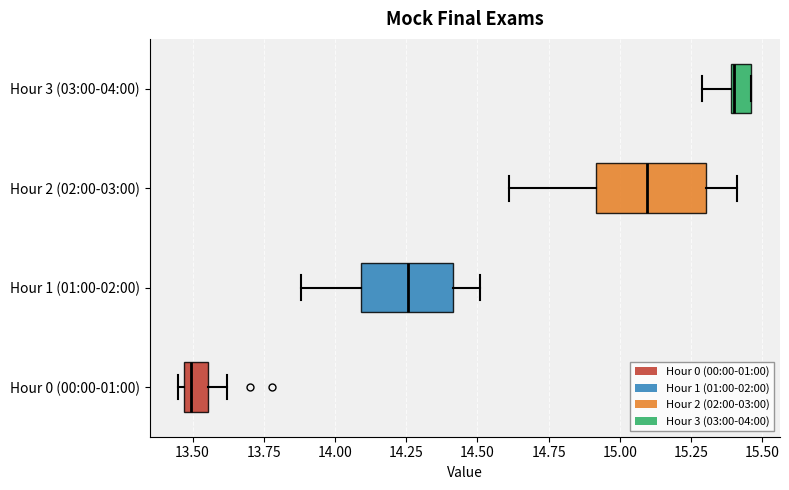

Comparing the boxes themselves (not the whiskers), which one is the widest?

Hour 2 (02:00-03:00)